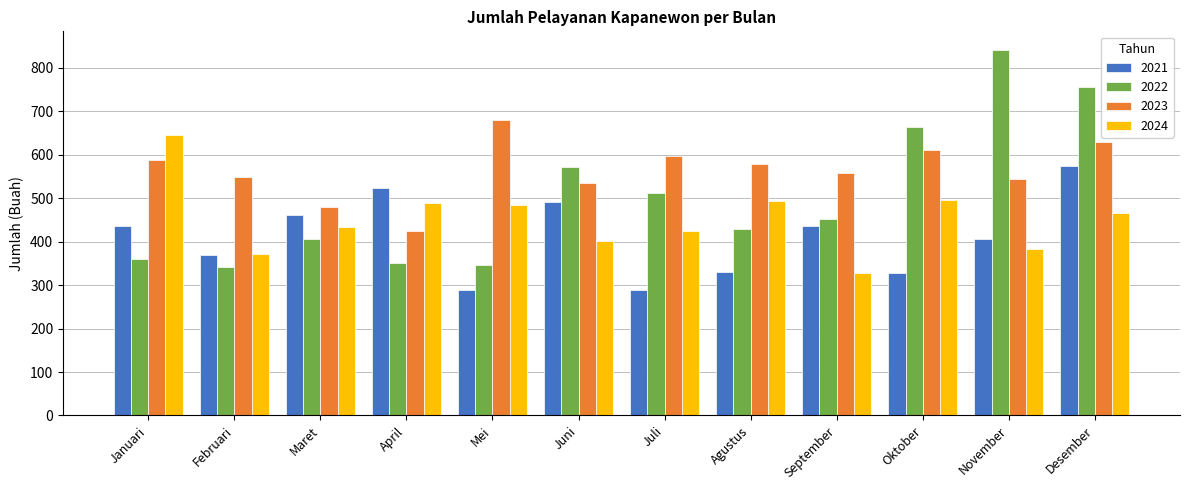

Between Agustus and November, which series saw the biggest shift?

2022